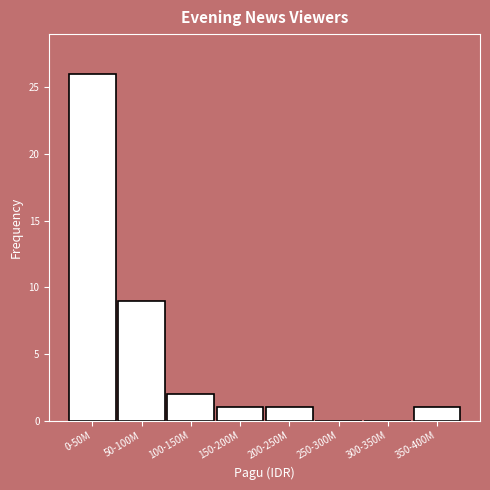

Reading left to right, what are all the values shown in this chart?

0-50M=26	50-100M=9	100-150M=2	150-200M=1	200-250M=1	250-300M=0	300-350M=0	350-400M=1